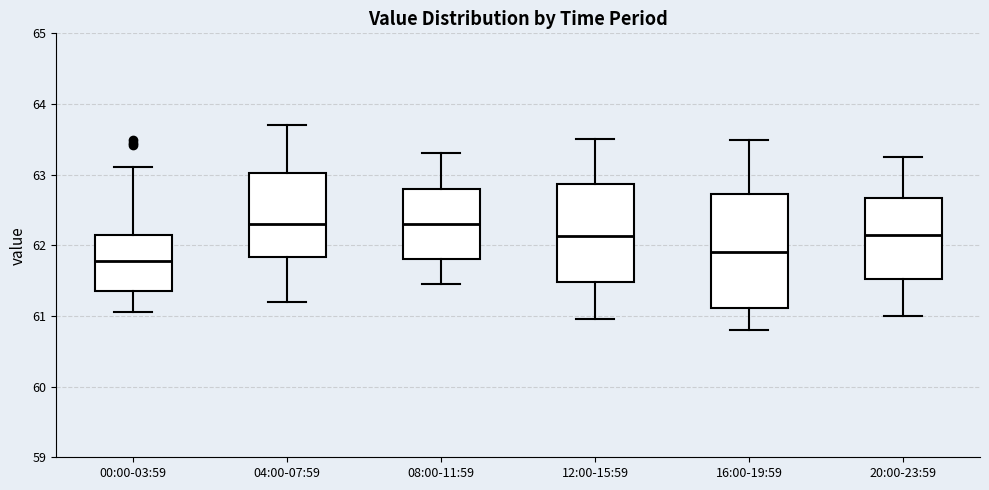

Reading left to right, read every box against the y-axis: the position of its median line, the range the box covers, and the ends of its whiskers. The values are not printed on the chart, so give them approximately, as read against the axis.

00:00-03:59: median 61.8, box 61.4 to 62.1, whiskers 61.1 to 63.1
04:00-07:59: median 62.3, box 61.8 to 63.0, whiskers 61.2 to 63.7
08:00-11:59: median 62.3, box 61.8 to 62.8, whiskers 61.5 to 63.3
12:00-15:59: median 62.1, box 61.5 to 62.9, whiskers 61.0 to 63.5
16:00-19:59: median 61.9, box 61.1 to 62.7, whiskers 60.8 to 63.5
20:00-23:59: median 62.2, box 61.5 to 62.7, whiskers 61.0 to 63.3